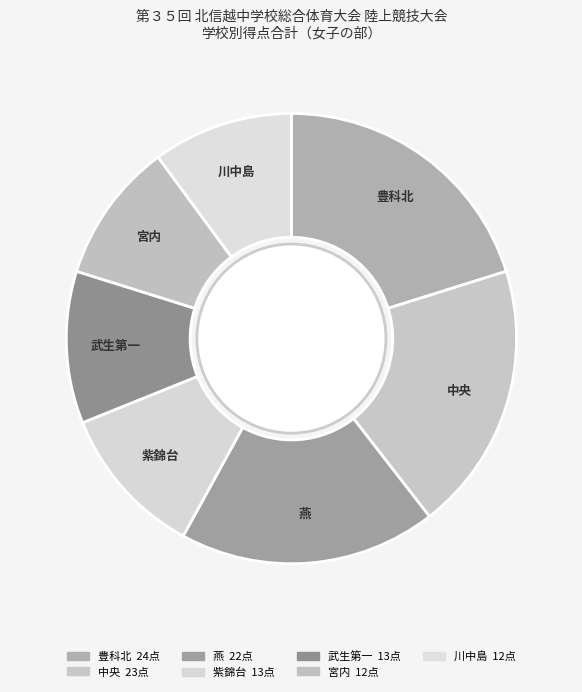

Count the number of slices in the pie.

7